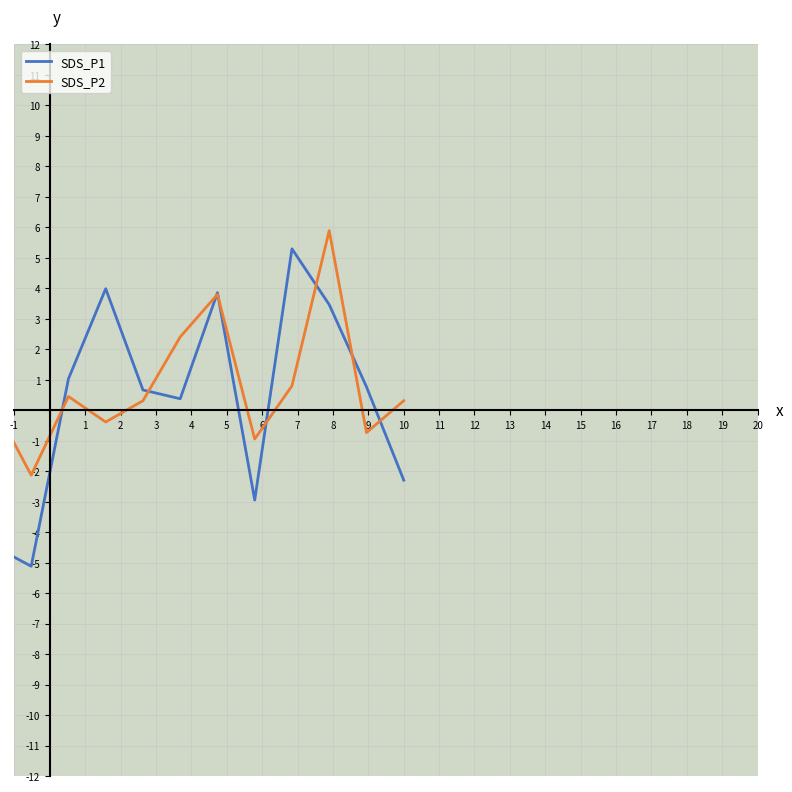

What is the highest value of the SDS_P1 series?

5.3